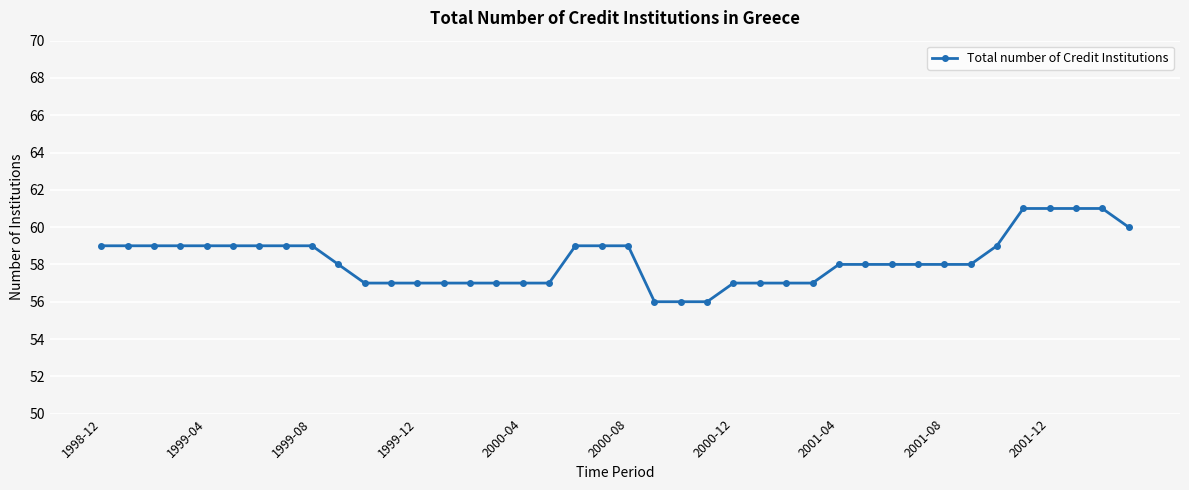

Count the number of categories in the chart.

40